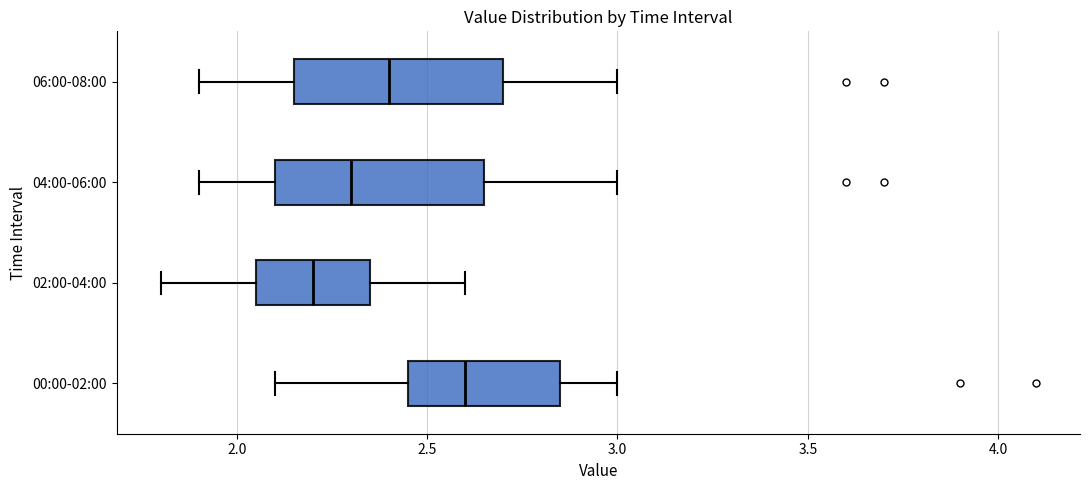

Where is the left edge of the box for 00:00-02:00 on the x-axis? The values are not printed on the chart, so give them approximately, as read against the axis.

2.45